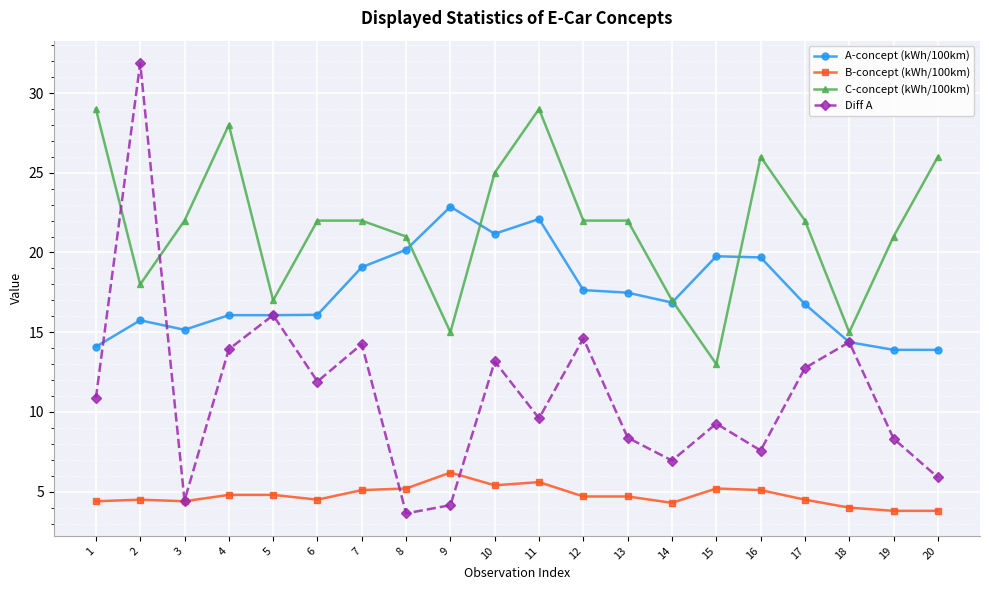

The value of C-concept (kWh/100km) at 10 is 25.0. True or false?

True